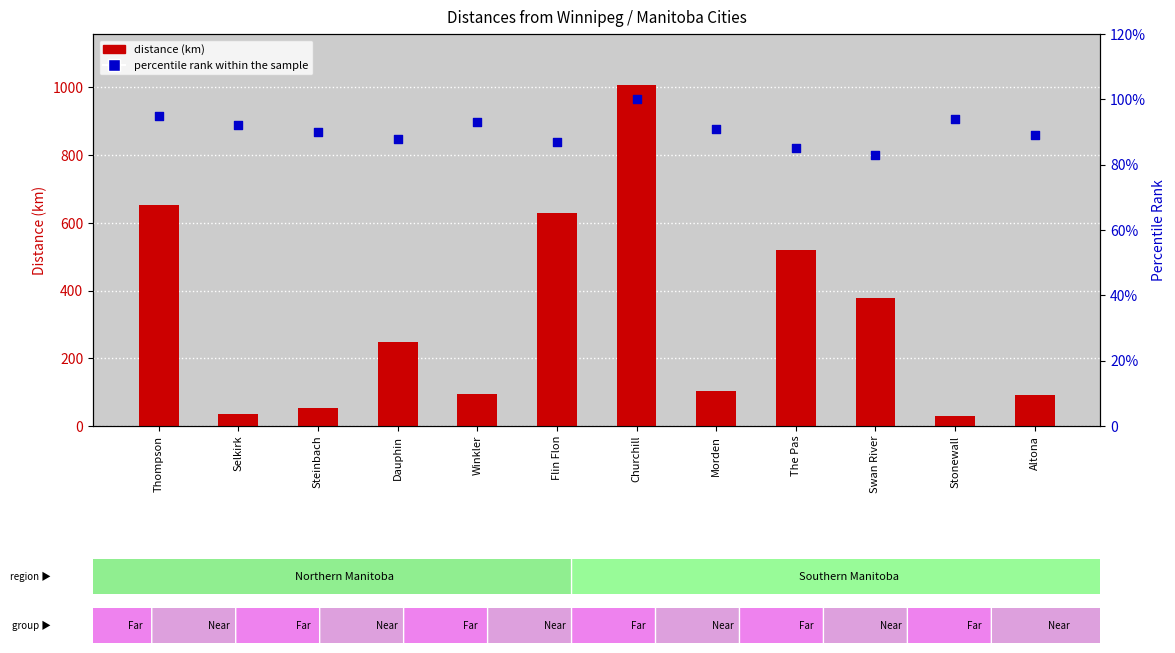

What are all the series names shown in the legend?

distance (km), percentile rank within the sample